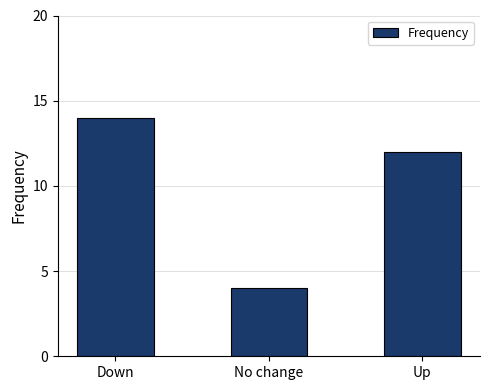

How many values are between 4 and 14?

3